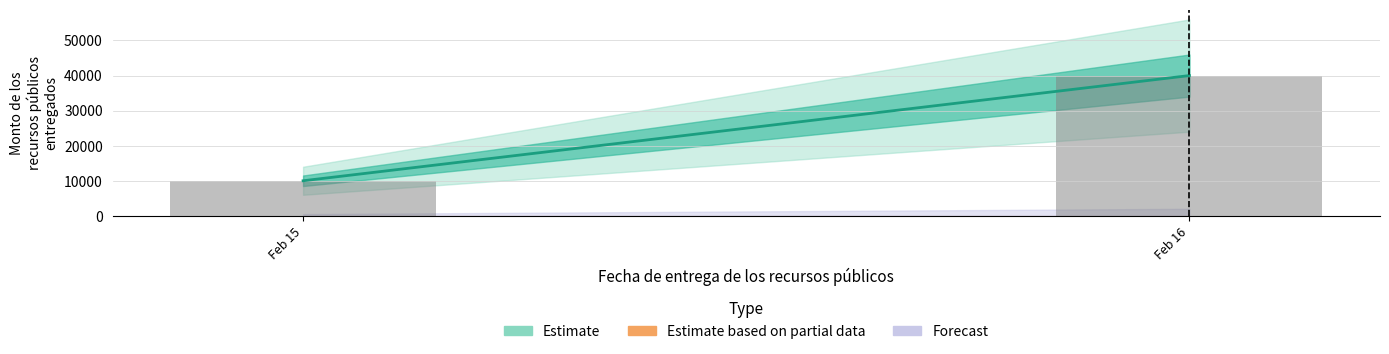

What is the difference between the values at Feb 15 and Feb 16?

30000